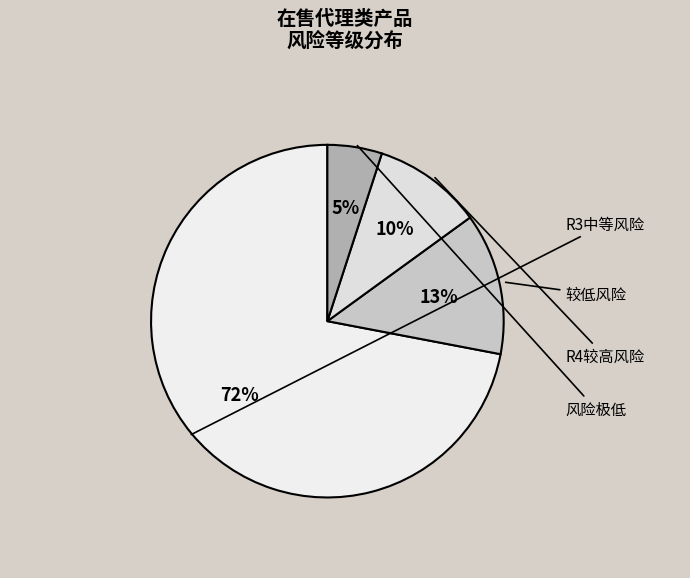

Does any single category account for the majority?

Yes